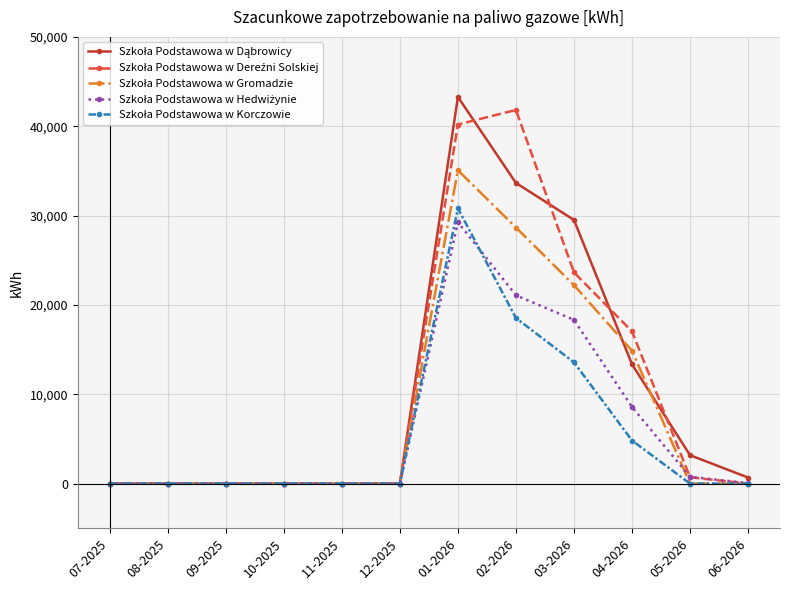

Which category has the highest value across all series?

01-2026